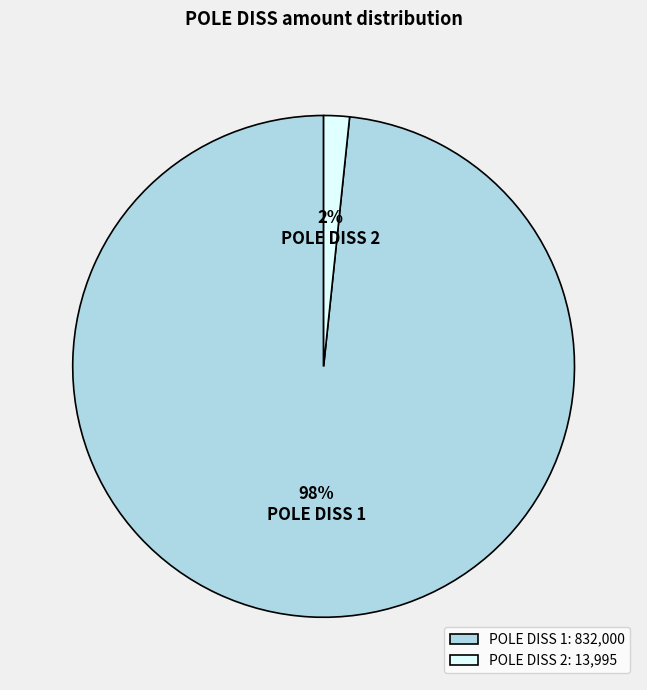

To the nearest percent, what portion does POLE DISS 2: 13,995 represent?

2%